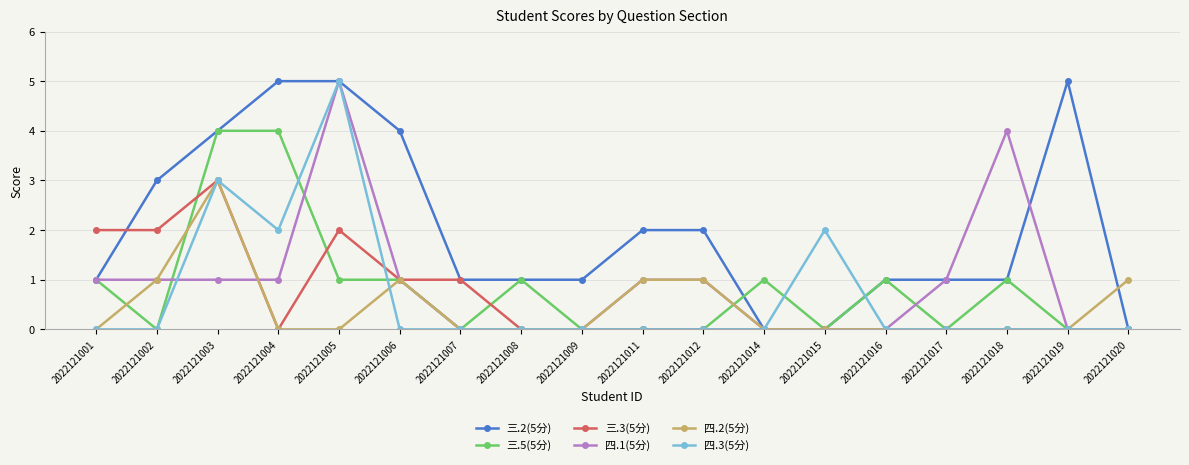

What is the maximum value shown in the chart?

5